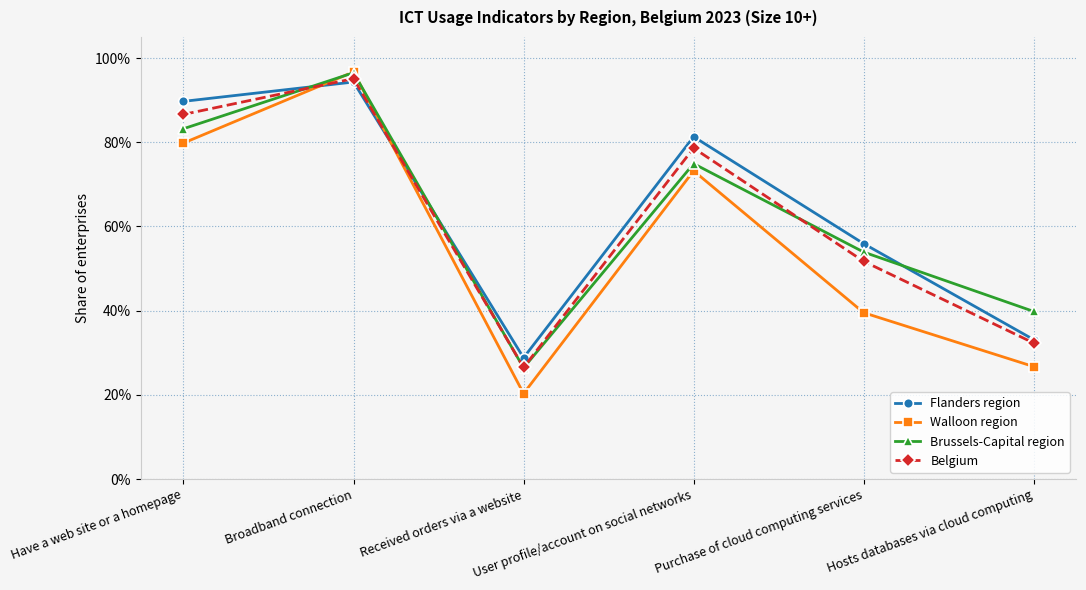

What is the total value across all series at Hosts databases via cloud computing?

1.3